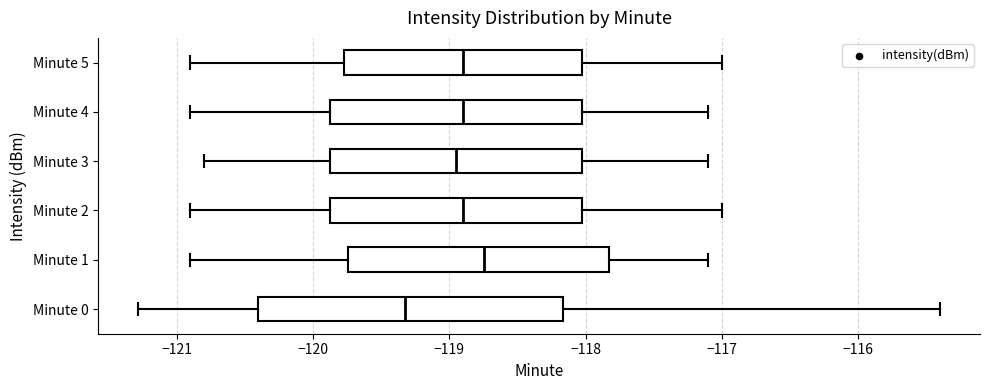

Which box is the widest, from its left edge to its right edge?

Minute 0